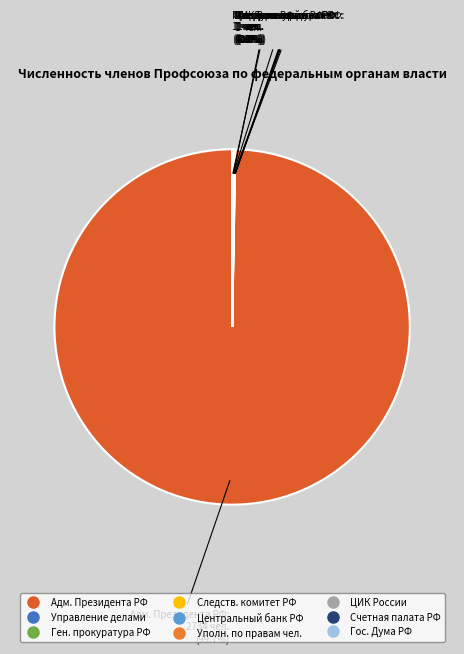

Which slice is the smallest?

Управление делами Президента РФ